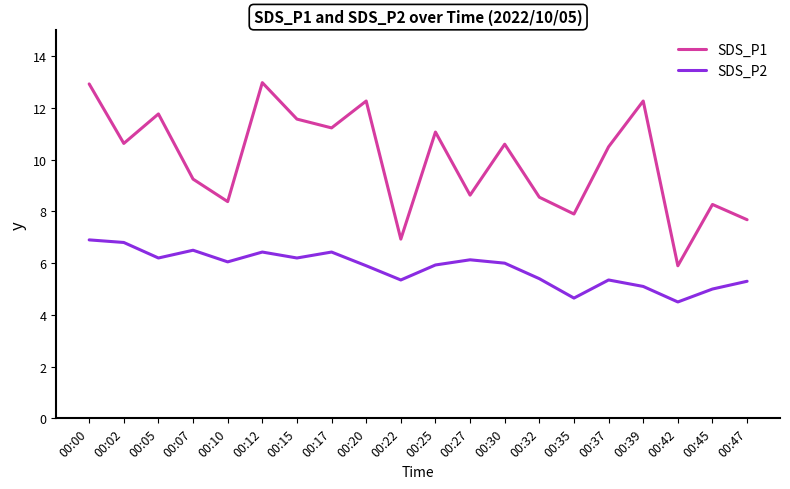

Which series has the largest range (max minus min)?

SDS_P1